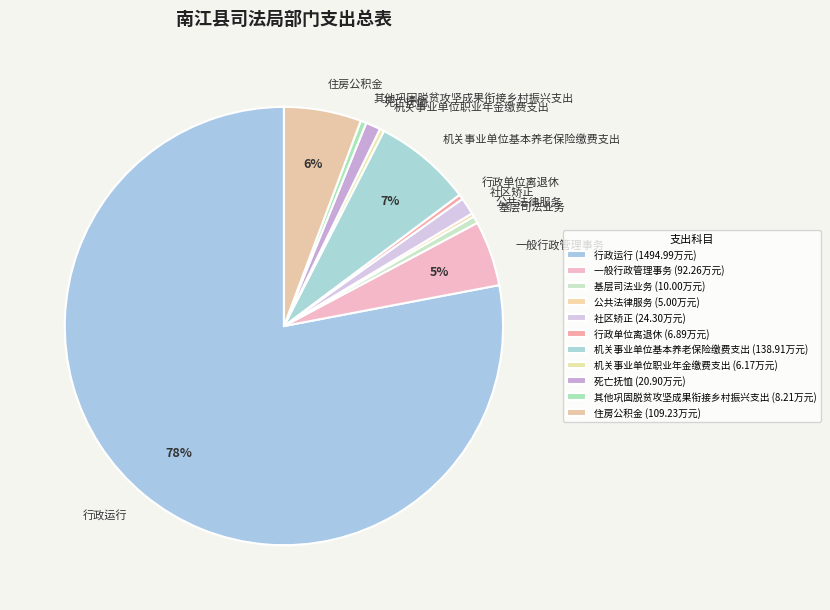

To the nearest percent, what portion does 一般行政管理事务 represent?

5%